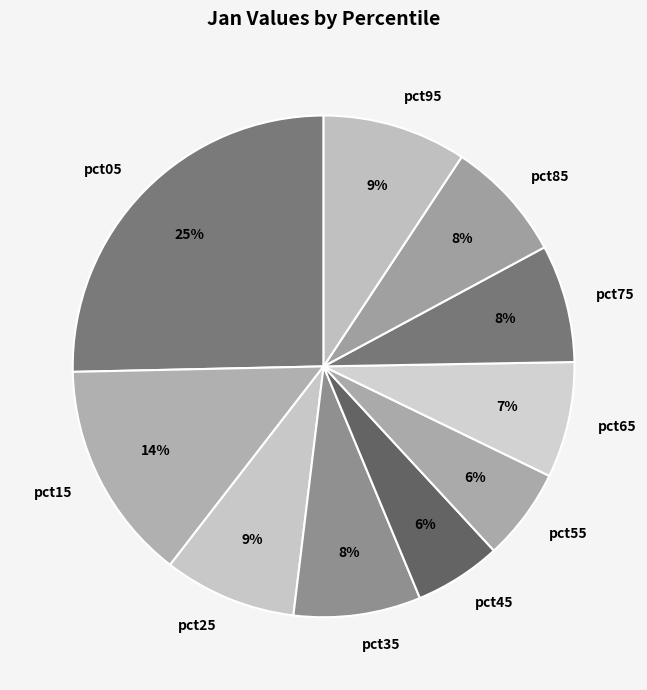

To the nearest percent, what percentage of the pie is pct05?

25%